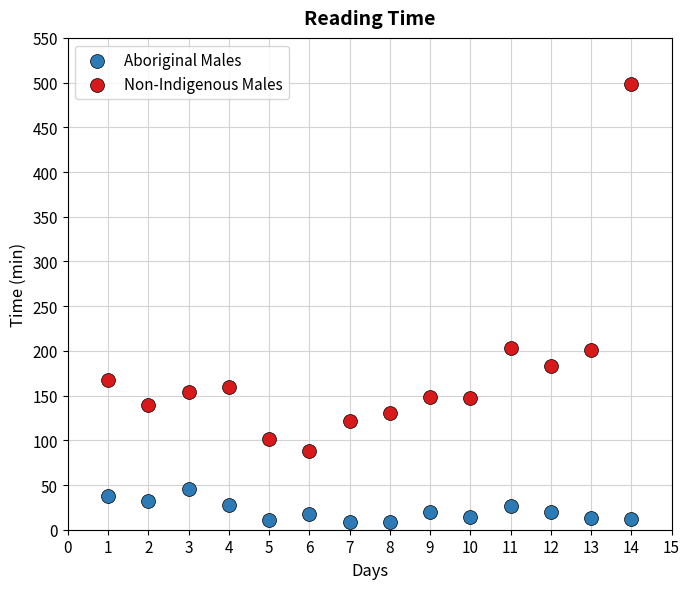

What are all the series names shown in the legend?

Aboriginal Males, Non-Indigenous Males